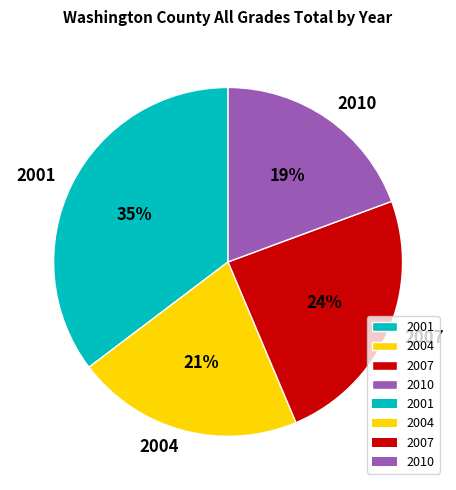

To the nearest percent, what is the difference between the 2007 and 2001 slice percentages?

11%